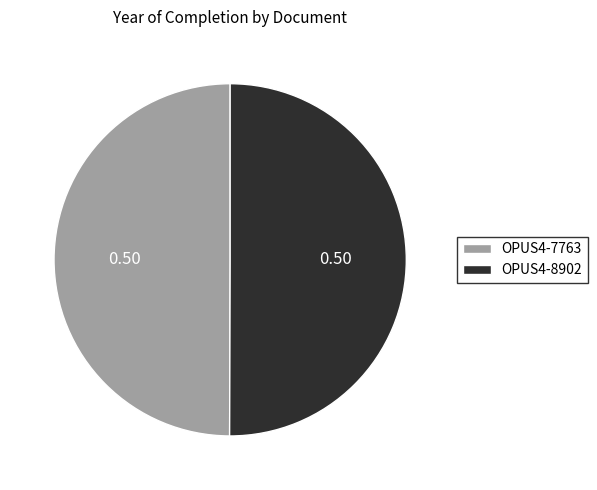

Combined, do OPUS4-7763 and OPUS4-8902 account for over 50%?

Yes